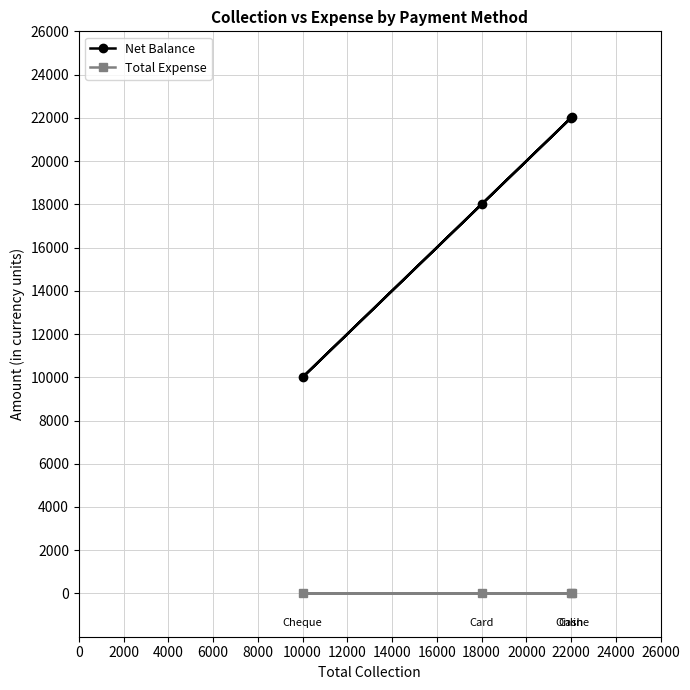

Rank the series by their average value, from lowest to highest.

Total Expense, Net Balance